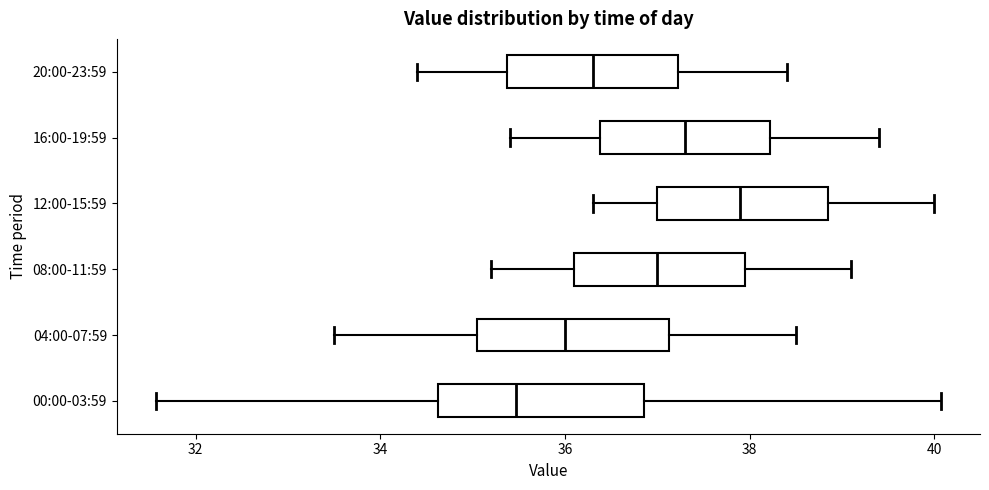

Where is the left edge of the box for 08:00-11:59 on the x-axis? The values are not printed on the chart, so give them approximately, as read against the axis.

36.2